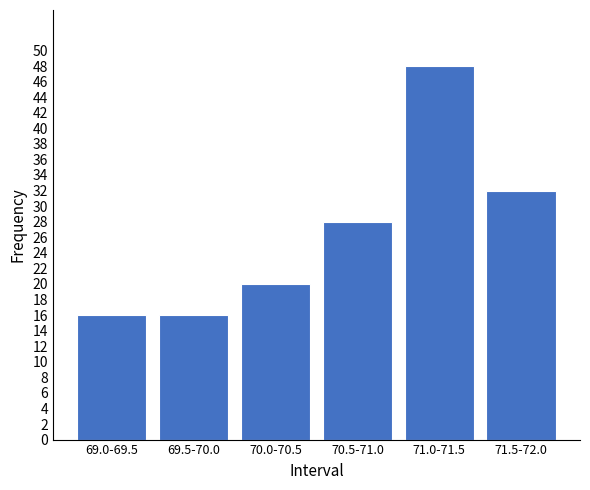

Reading right to left, transcribe all the data shown in this chart.

32	48	28	20	16	16